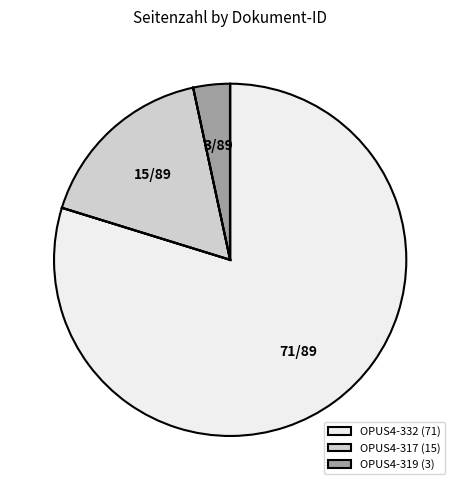

True or false: OPUS4-332 (71) accounts for 80% of the total.

True